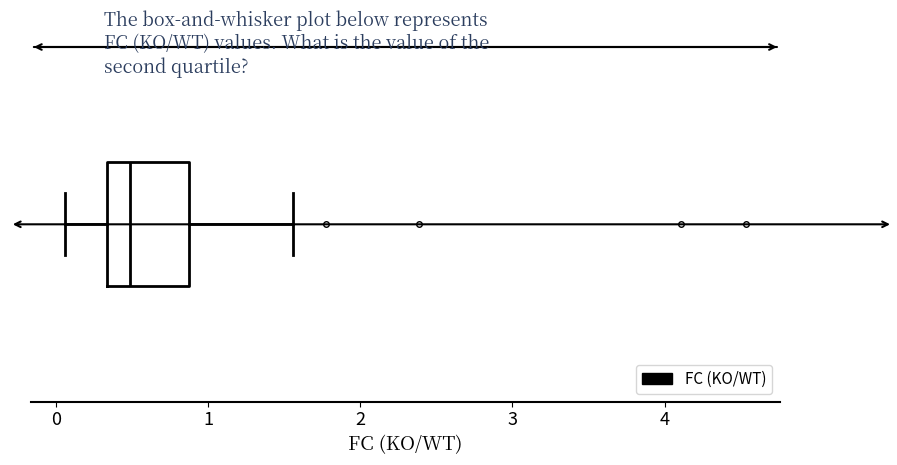

Where is the left edge of the box on the x-axis? The values are not printed on the chart, so give them approximately, as read against the axis.

0.3